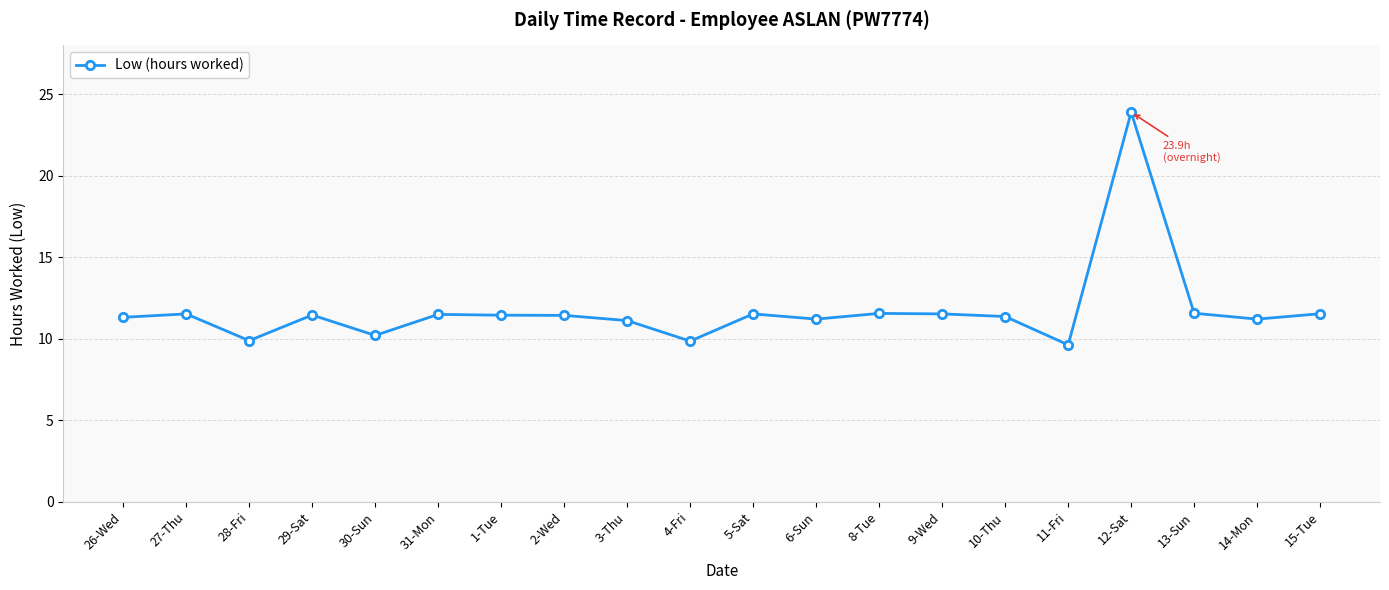

At which category does the data reach its first local valley?

28-Fri